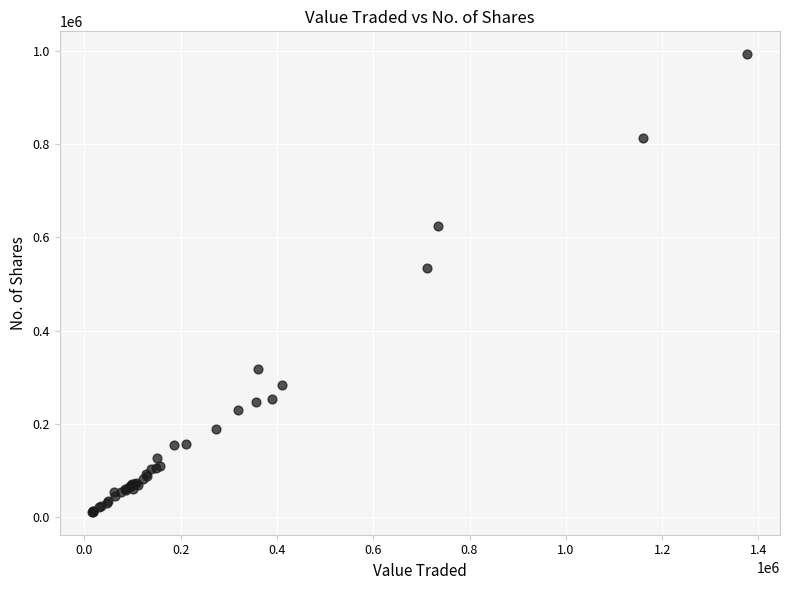

What Y value in the scatter plot is closest to 502285?

533513